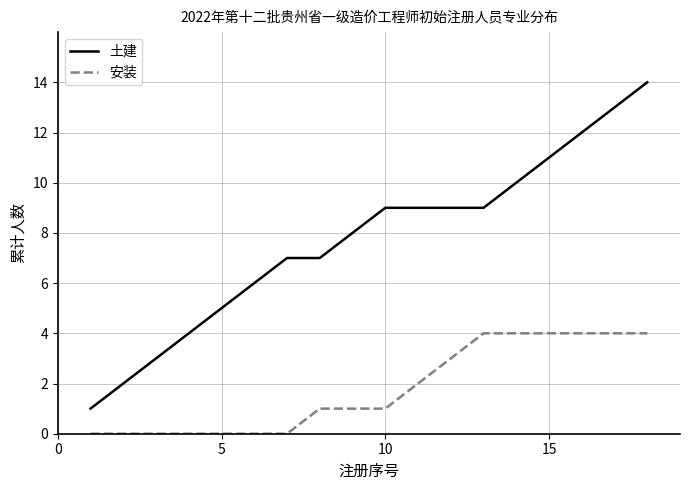

What is the greatest value displayed?

14